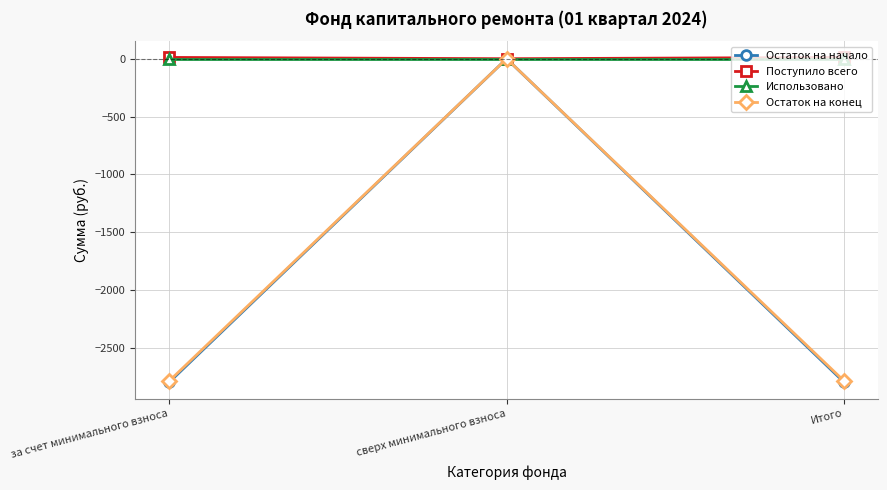

How many lines are shown in the chart?

4